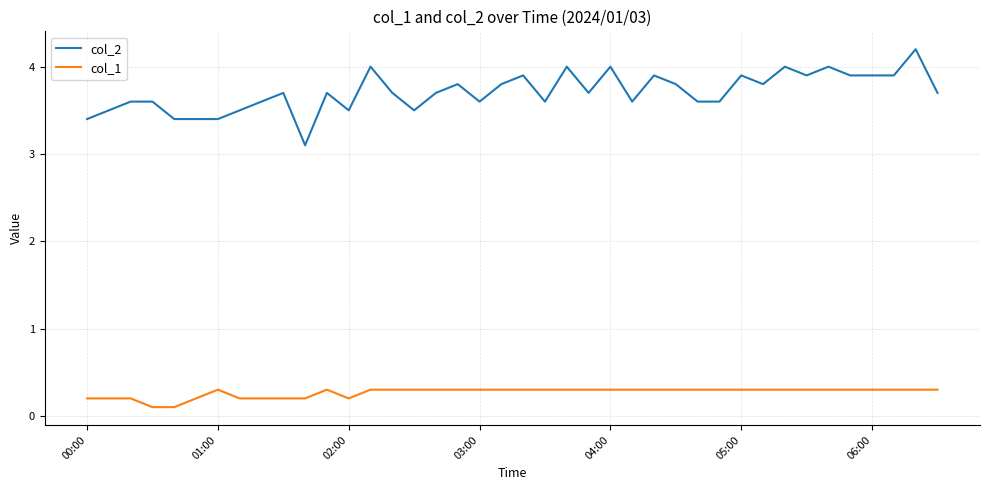

List the series in order of their peak value, highest first.

col_2, col_1